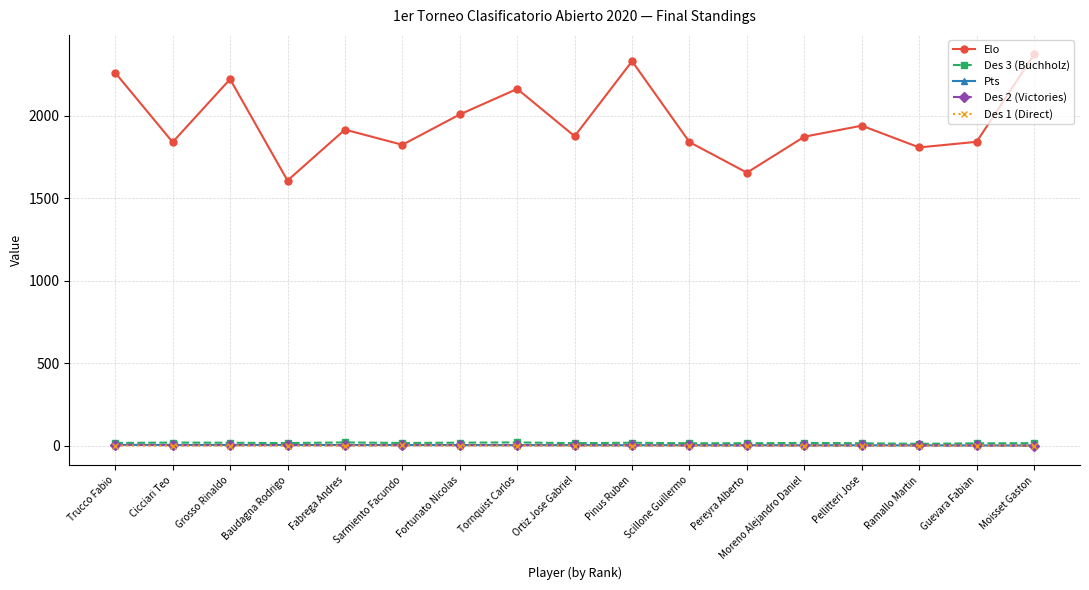

Is this an area chart (filled region under the line)?

No